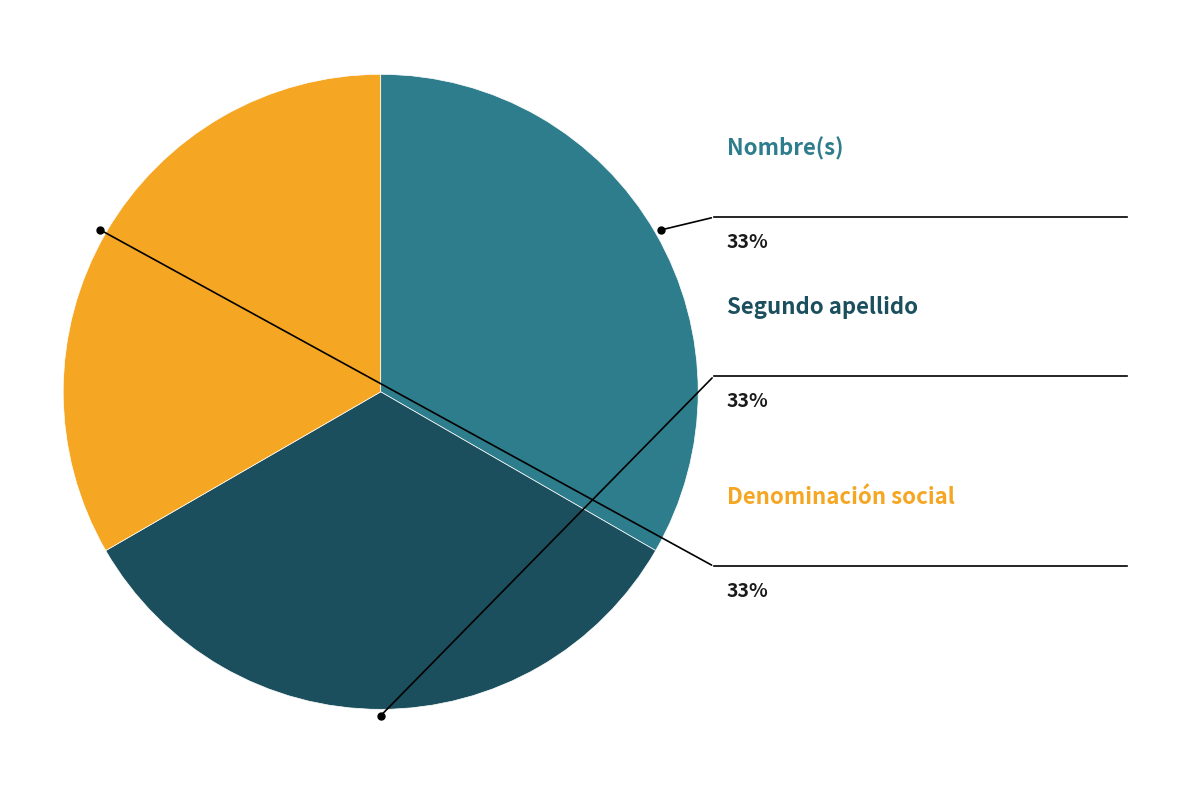

Is Denominación social the majority of the pie?

No